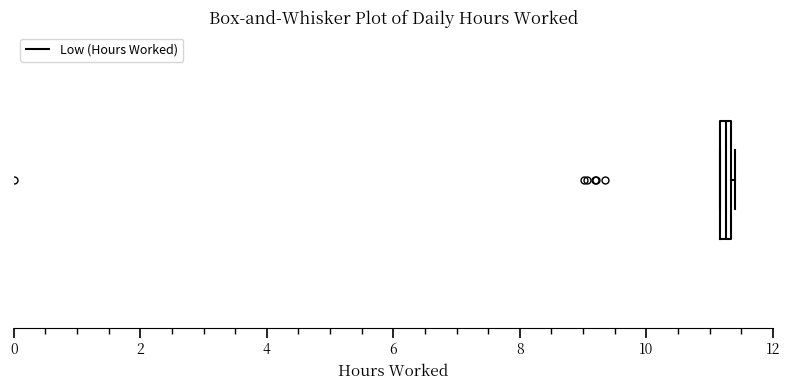

Where is the right edge of the box on the x-axis? The values are not printed on the chart, so give them approximately, as read against the axis.

11.4